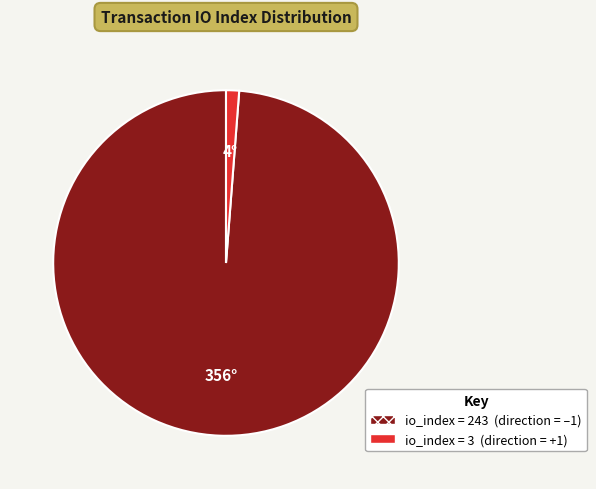

Does any single category account for the majority?

Yes